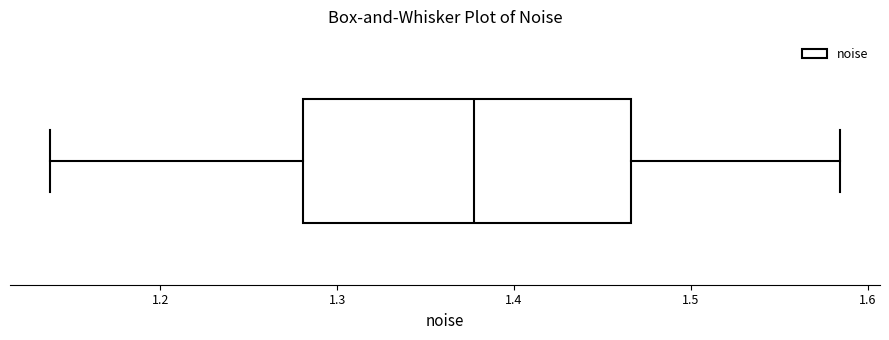

Where does the right whisker of the box end on the x-axis? The values are not printed on the chart, so give them approximately, as read against the axis.

1.58